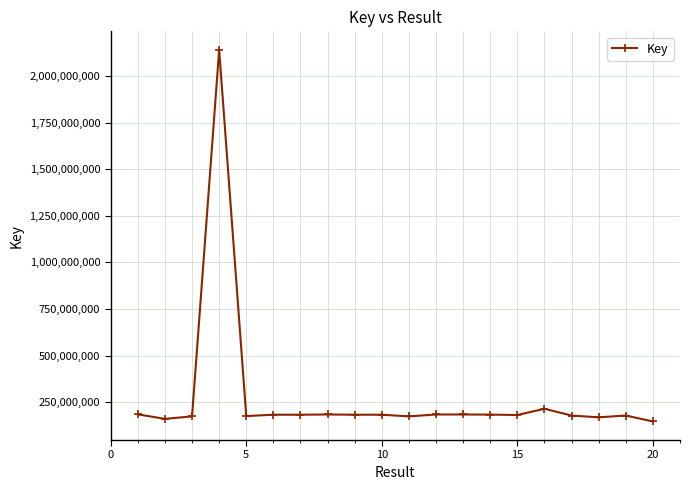

True or false: the data has more than 1 interior local peaks.

True